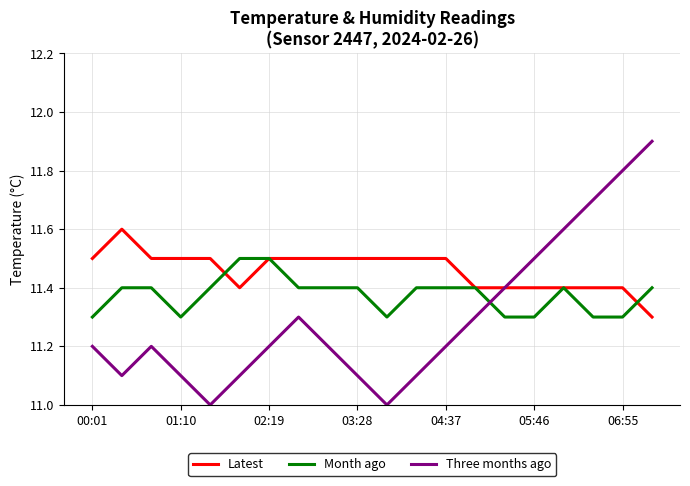

How many times do Month ago and Three months ago cross each other?

1